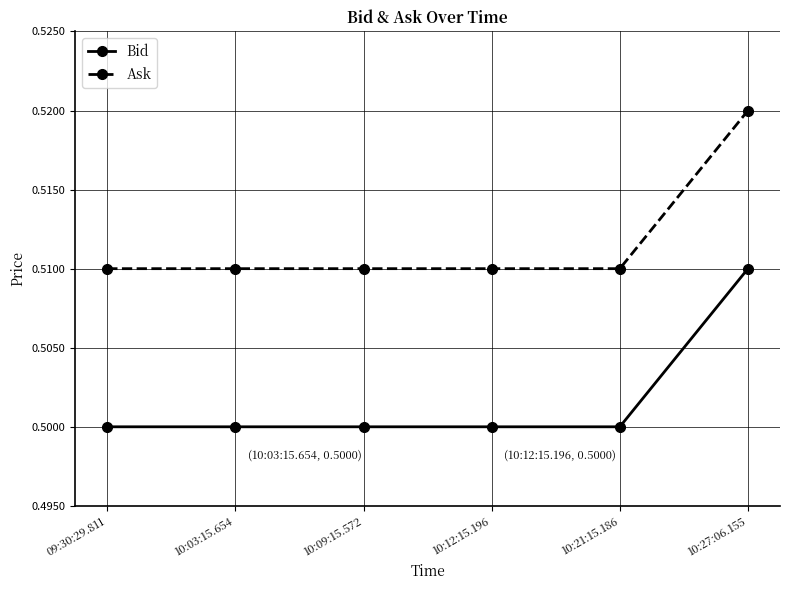

True or false: Ask has more than 2 points higher than both neighbors.

False